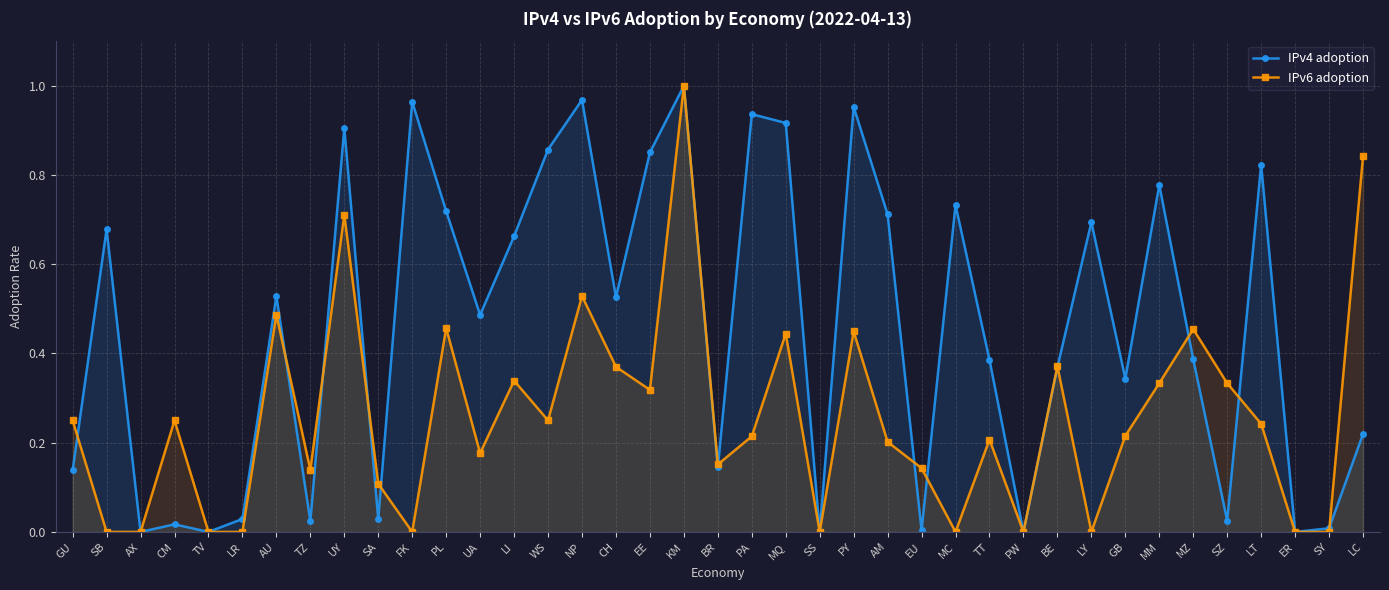

Rank the series by their average value, from lowest to highest.

IPv6 adoption, IPv4 adoption